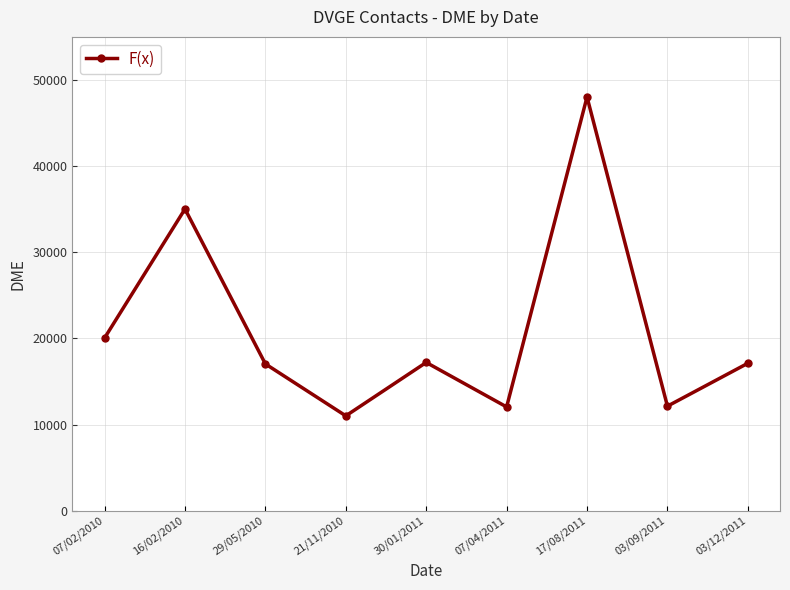

At which label does the data first exceed 17109?

07/02/2010